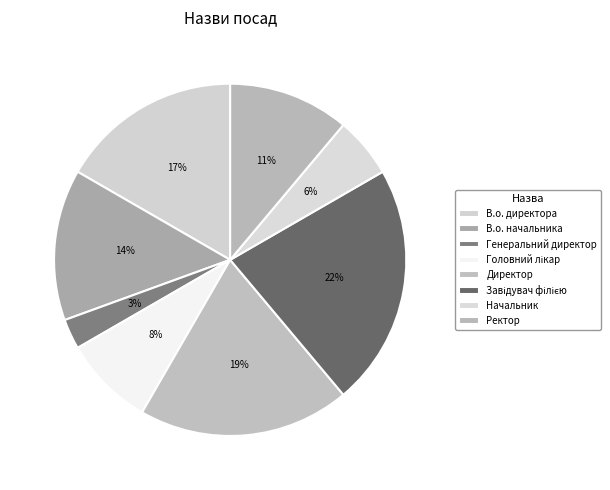

What percentage is the Начальник slice, to the nearest percent?

6%